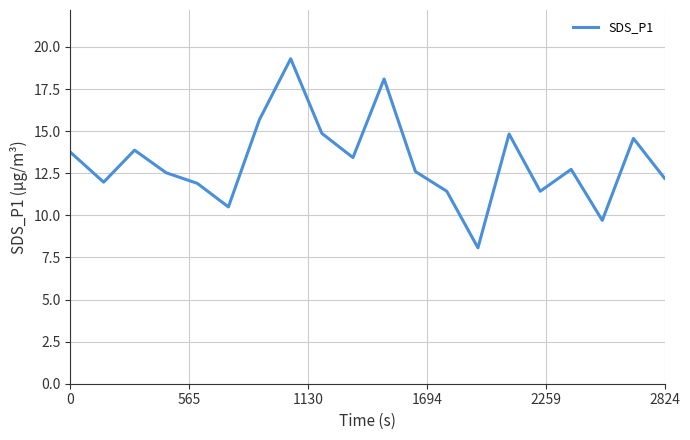

How many lines are shown in the chart?

1